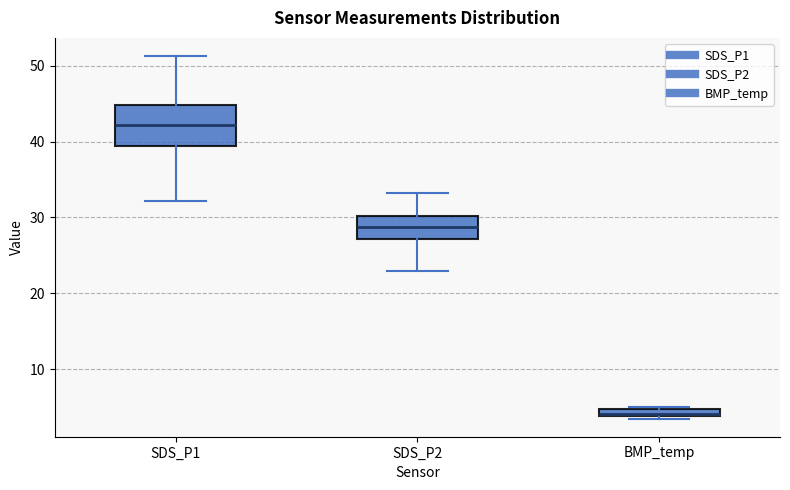

Which box has the highest median line?

SDS_P1